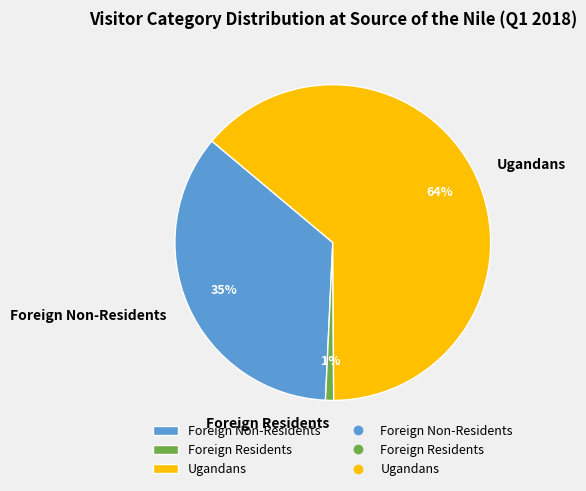

To the nearest percent, what percentage of the pie is Foreign Residents?

1%